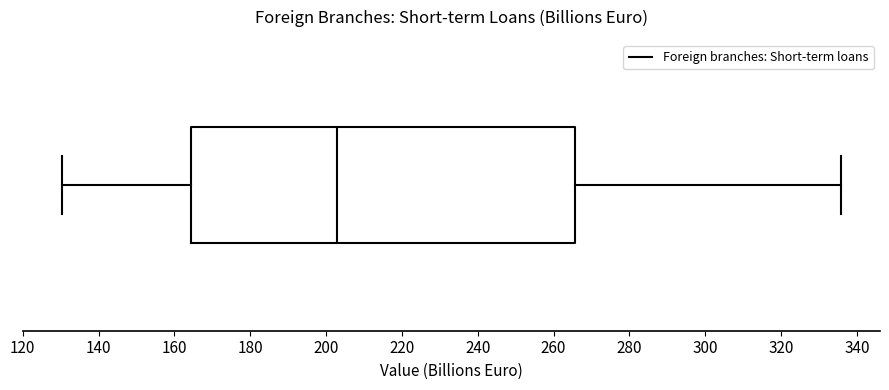

Transcribe this box plot: give where the median line is, the range the box spans, and where the two whiskers end, as read against the x-axis. The values are not printed on the chart, so give them approximately, as read against the axis.

median 204, box 164 to 266, whiskers 130 to 336